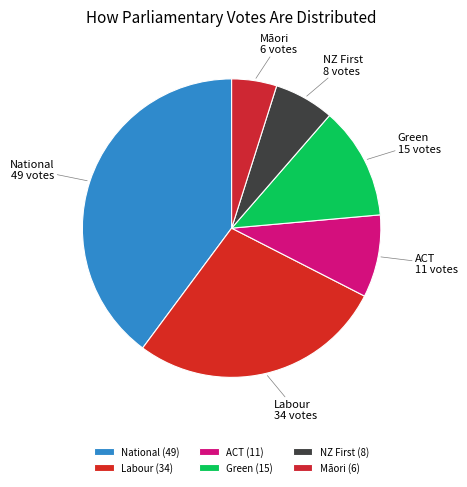

The Labour slice represents 42% of the pie. True or false?

False